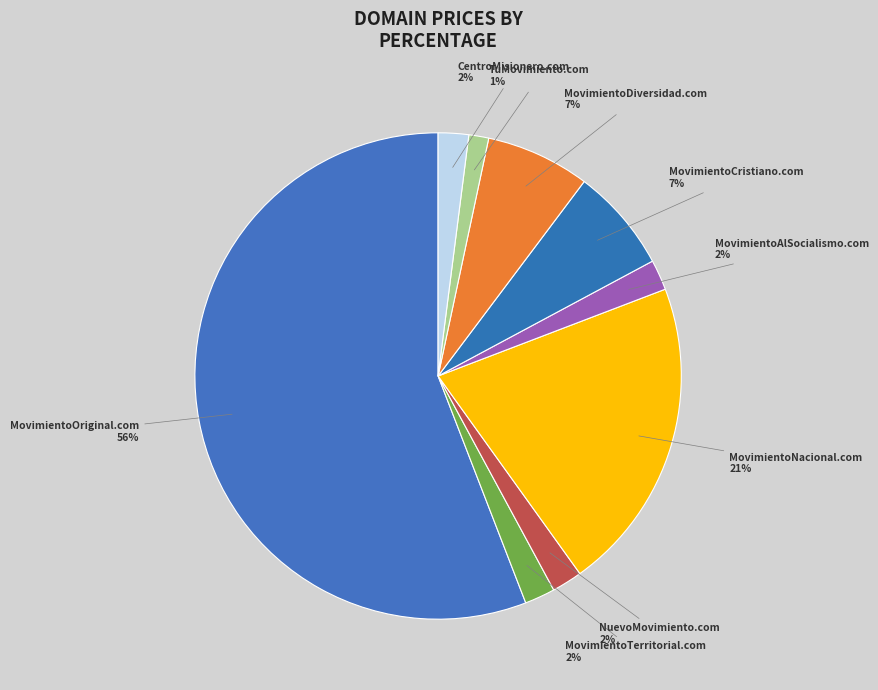

Combined, do MovimientoTerritorial.com and MovimientoCristiano.com account for over 50%?

No